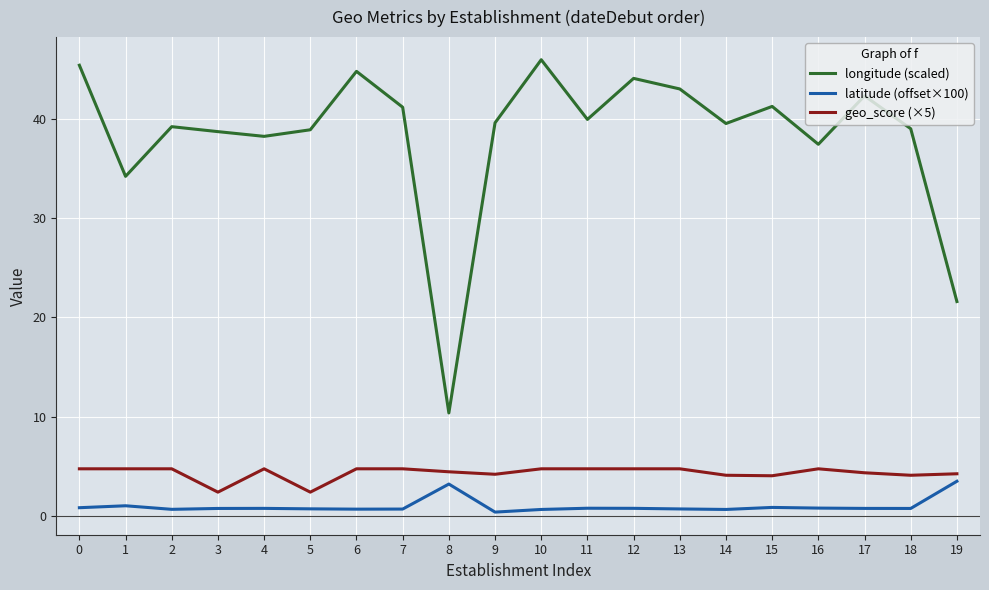

Which series changed the most between 5 and 11?

geo_score (×5)